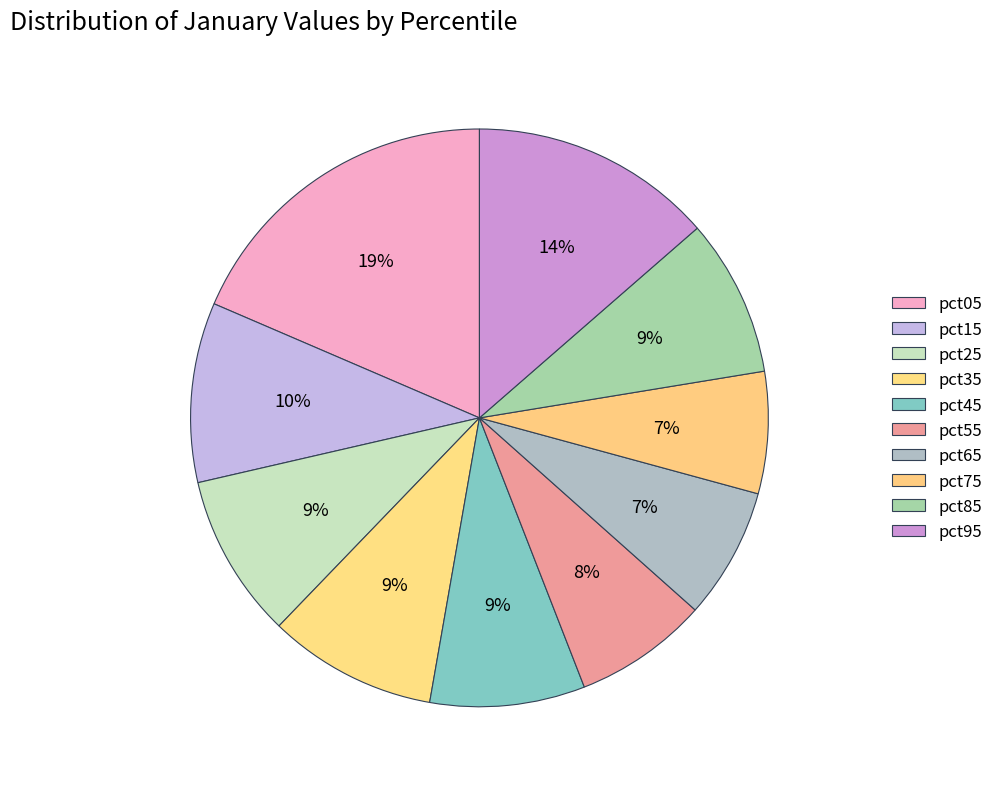

What is the smallest slice in the pie chart?

pct75